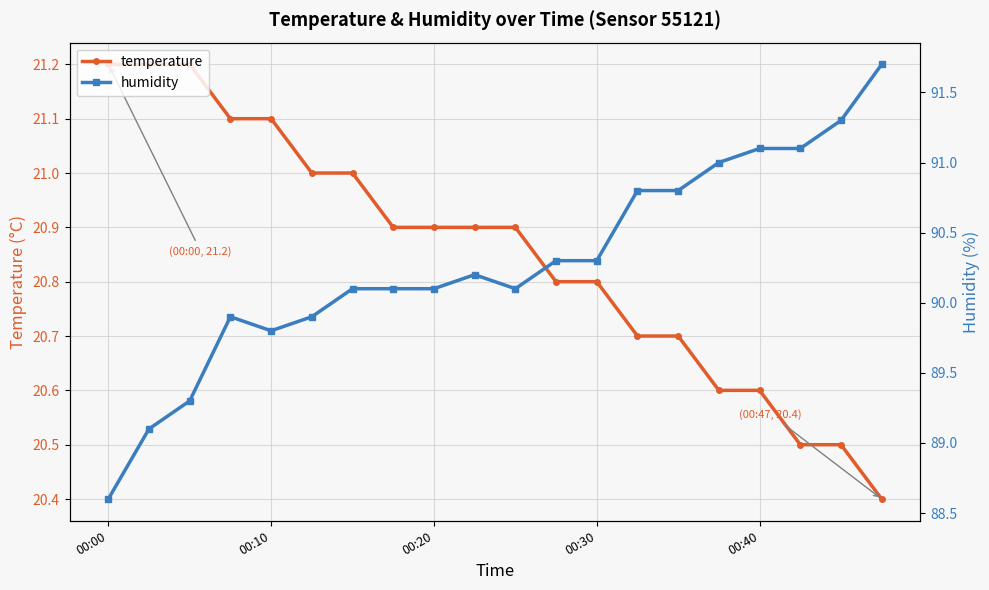

The temperature series shows 20.7 at 14. True or false?

True